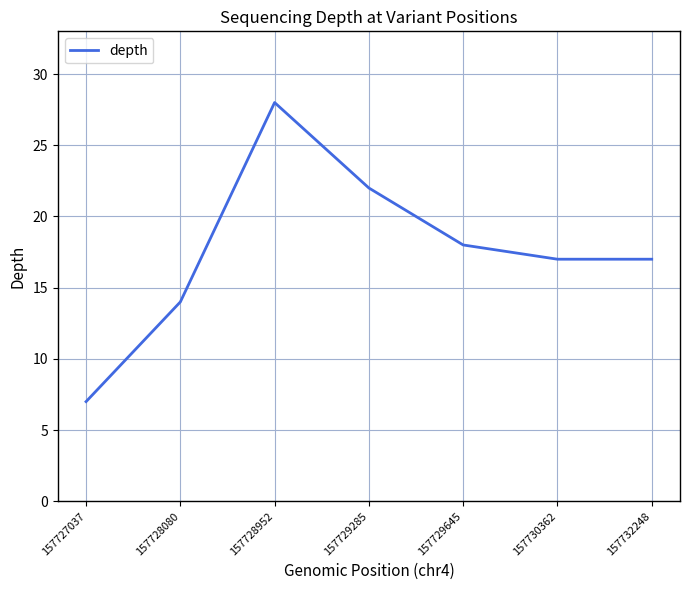

True or false: there are more than 0 points higher than both neighbors.

True